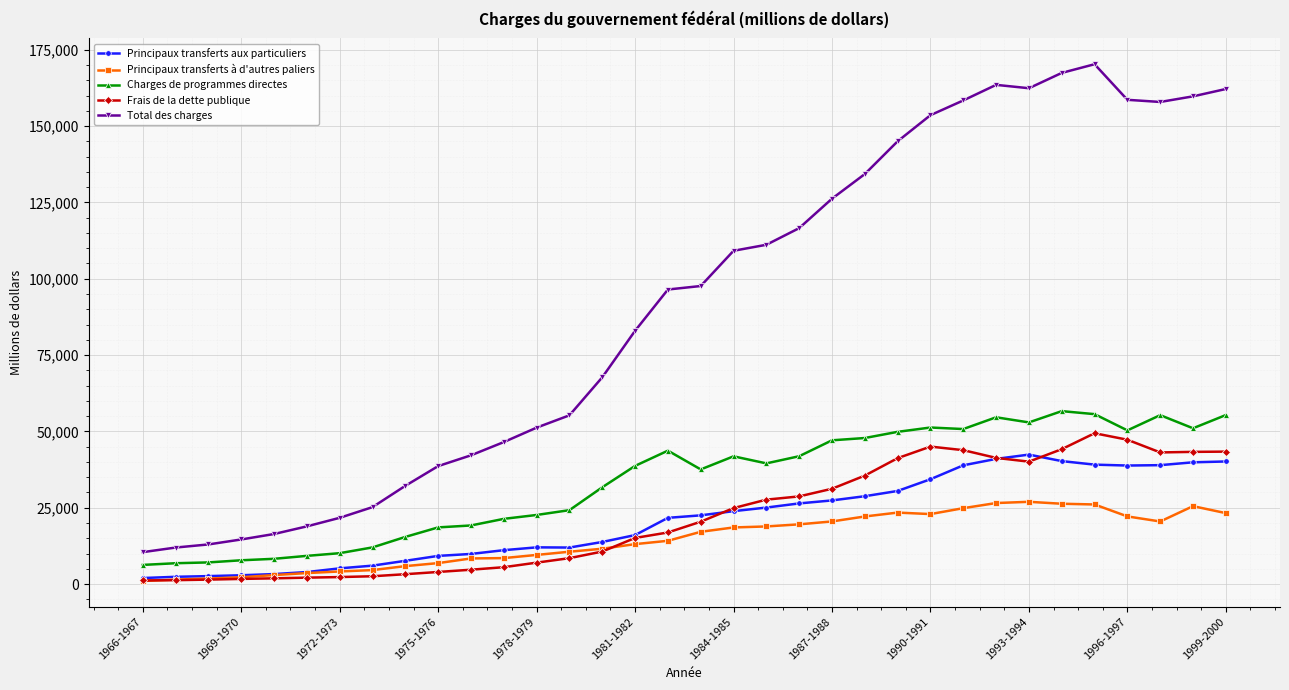

What is the maximum value for Frais de la dette publique?

49407